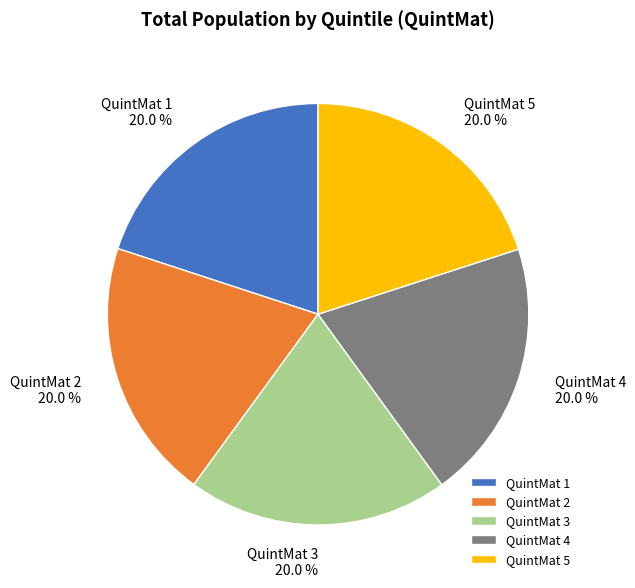

How many segments does this pie chart have?

5